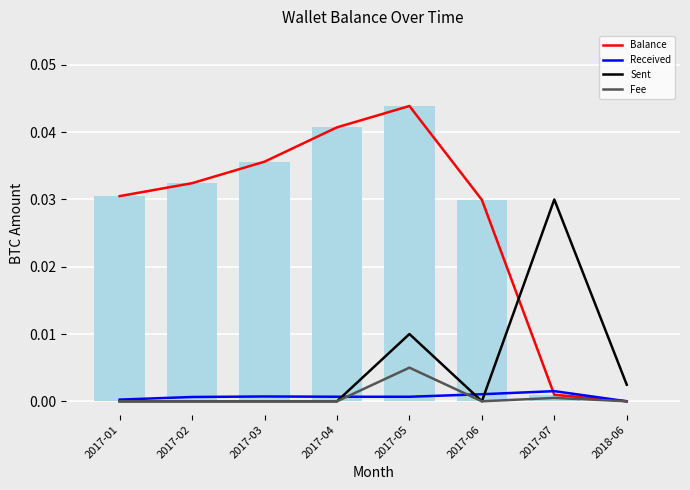

True or false: Balance has a value of 0.0 at 2017-02.

True